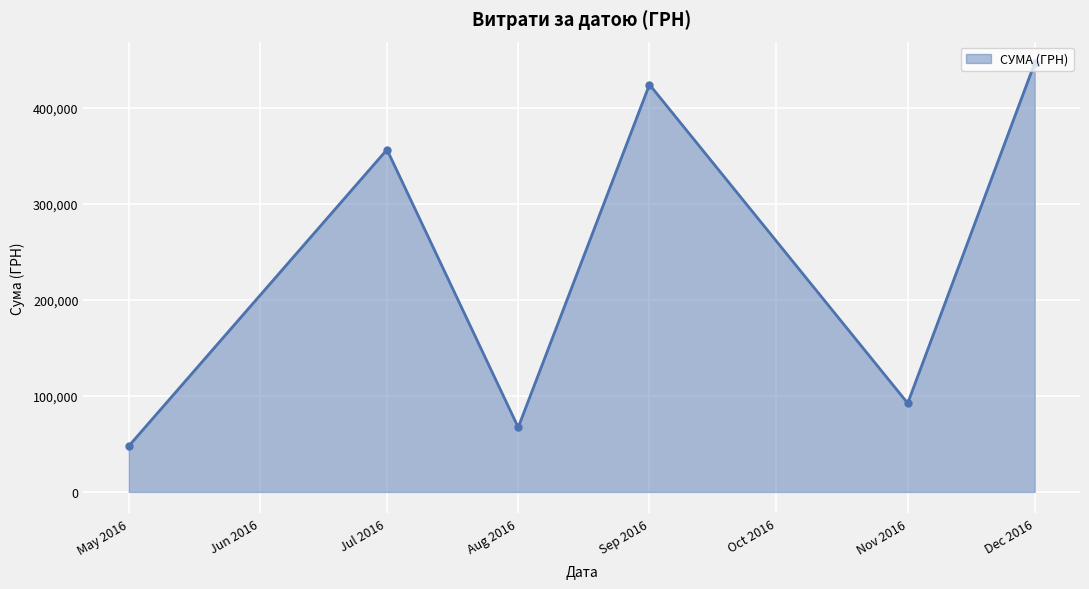

At which label is the value closest to 247018?

Jul 2016